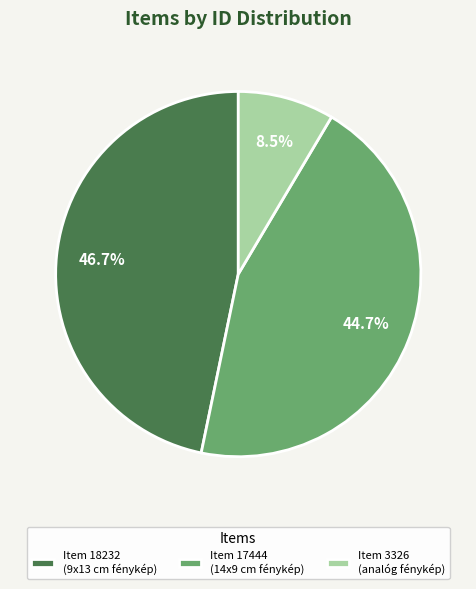

Which slice is the largest?

Item 18232 (9x13 cm fénykép)